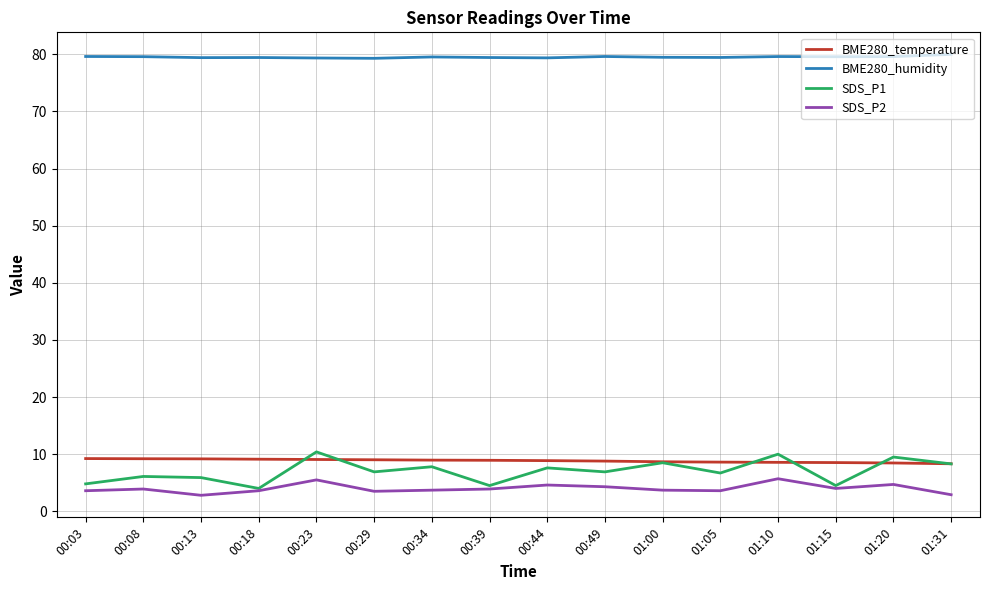

True or false: SDS_P2 and BME280_temperature cross at least once.

False